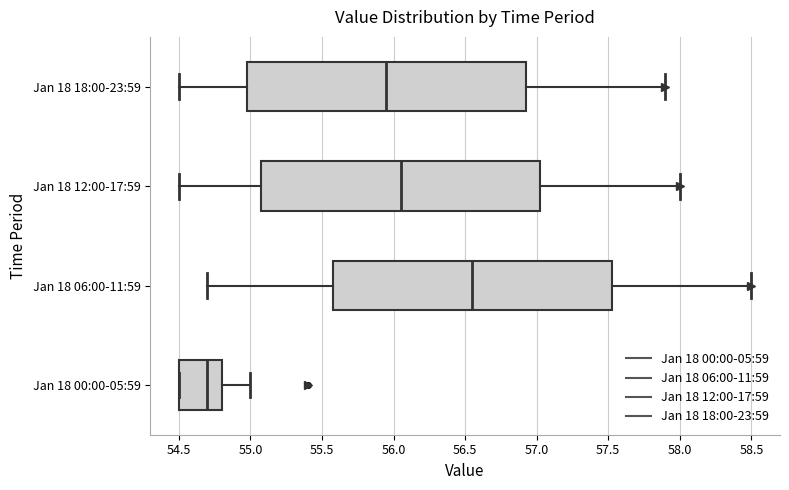

Which box's median line is the furthest to the right?

Jan 18 06:00-11:59